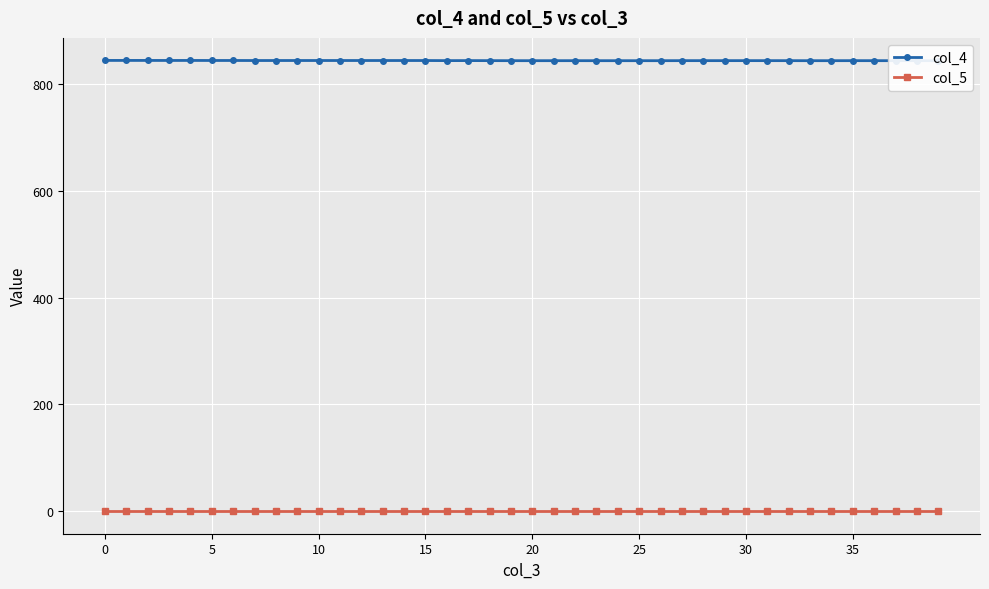

Rank the series by their average value, from highest to lowest.

col_4, col_5